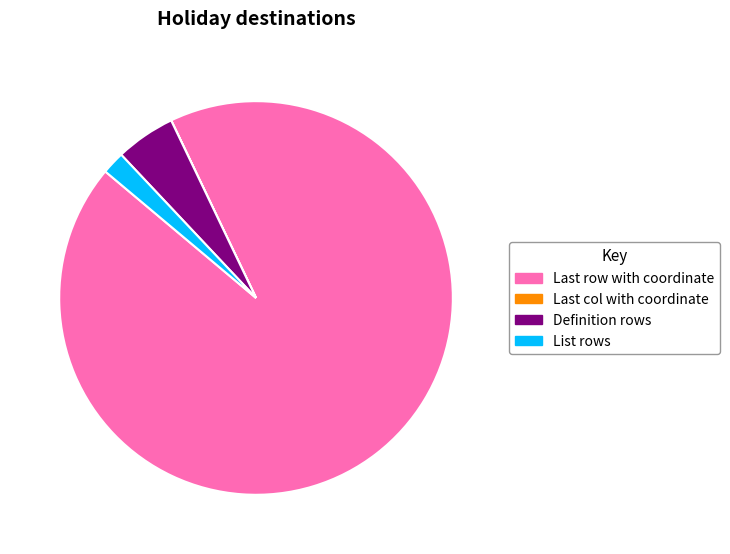

Is it true that List rows is 2% of the pie?

True